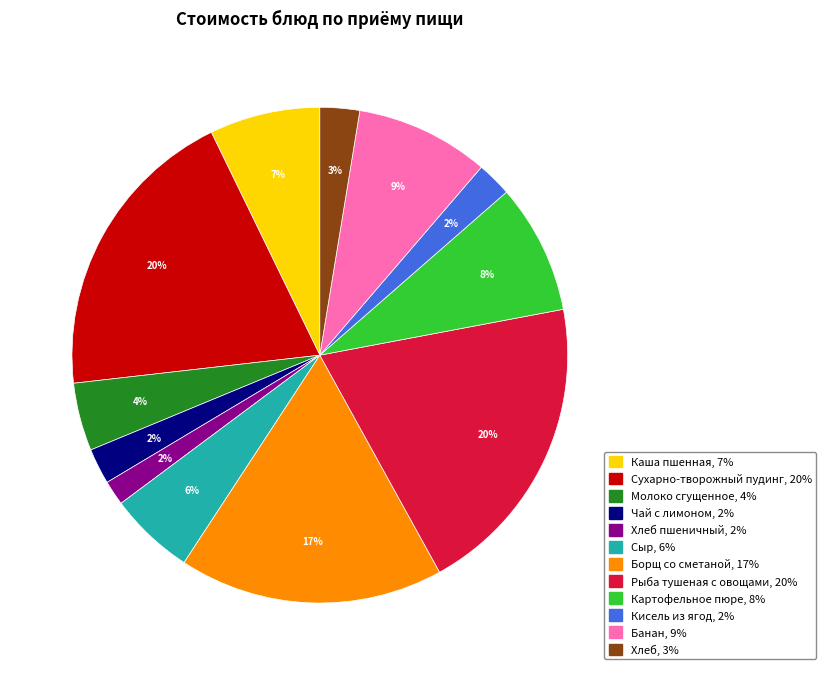

Is there a majority slice in this chart?

No